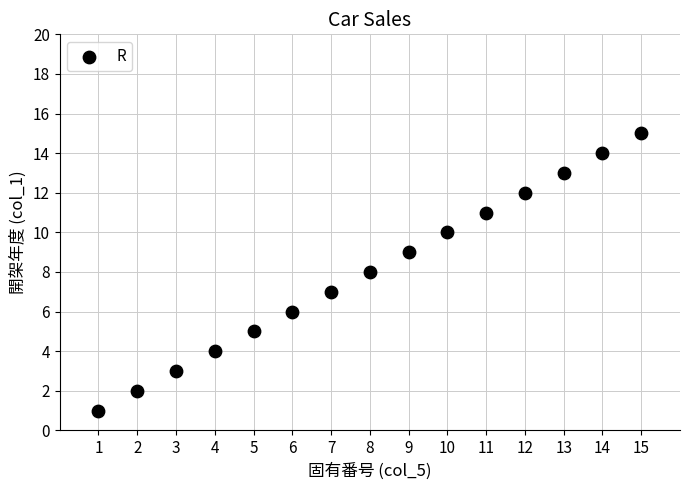

What is the range of X values (max minus min)?

14